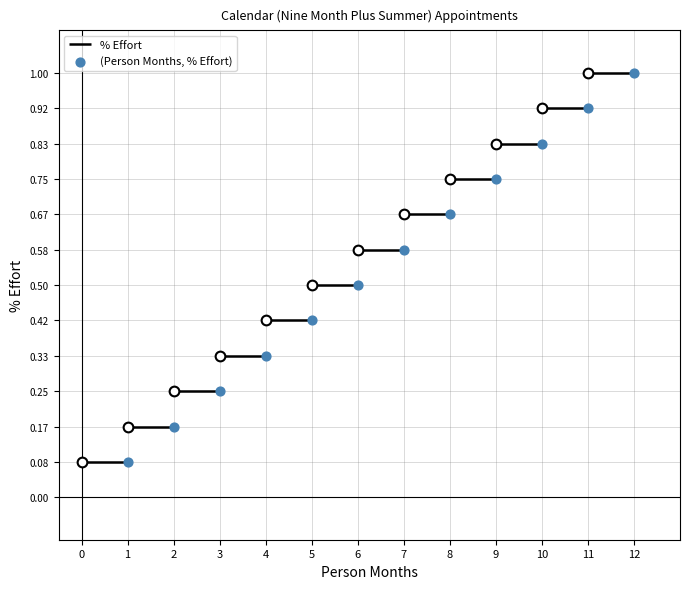

What is the range of X values (max minus min)?

11.0